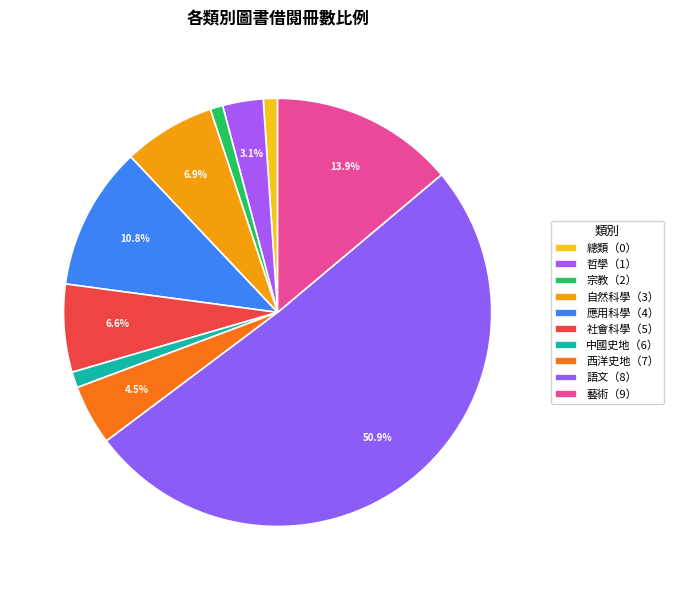

Is it true that 語文（8） is 51% of the pie?

True